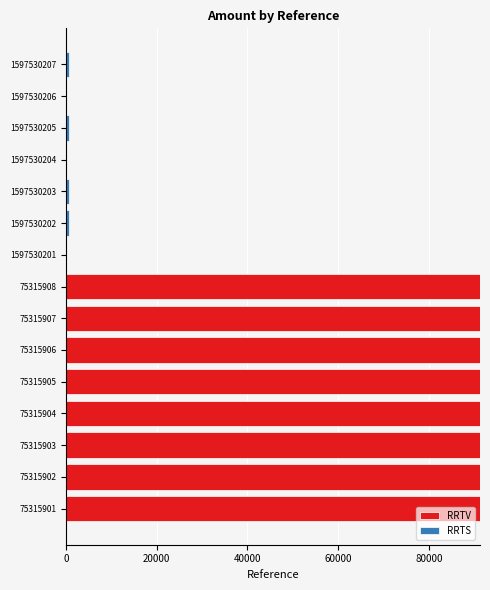

The RRTV series shows 126171.7 at 75315901. True or false?

False